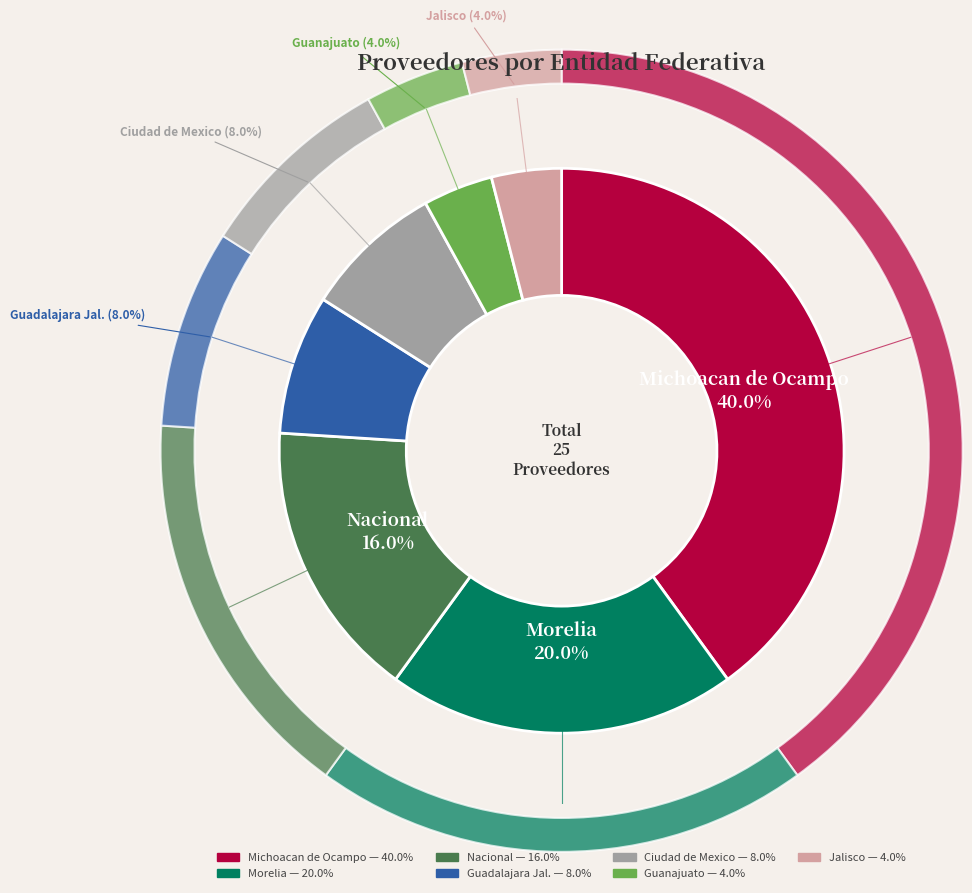

What is the change in value from Ciudad de Mexico to Jalisco?

-1